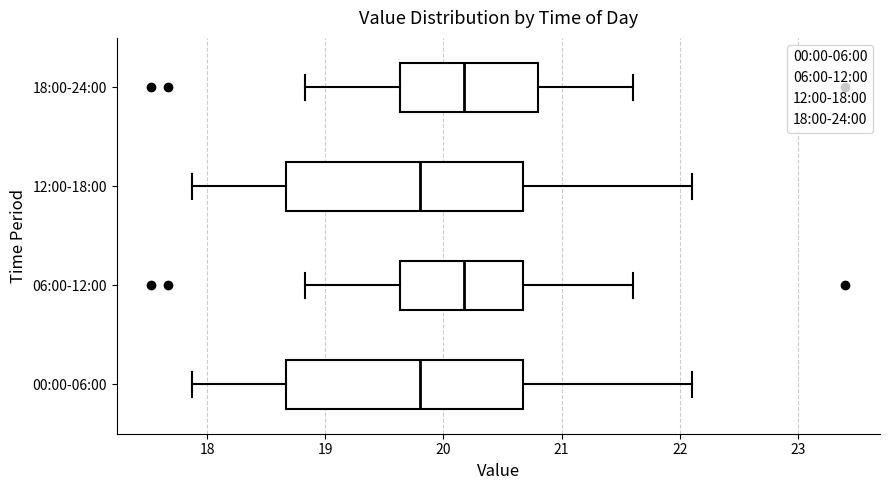

Where does the left whisker of the box for 12:00-18:00 end on the x-axis? The values are not printed on the chart, so give them approximately, as read against the axis.

17.9